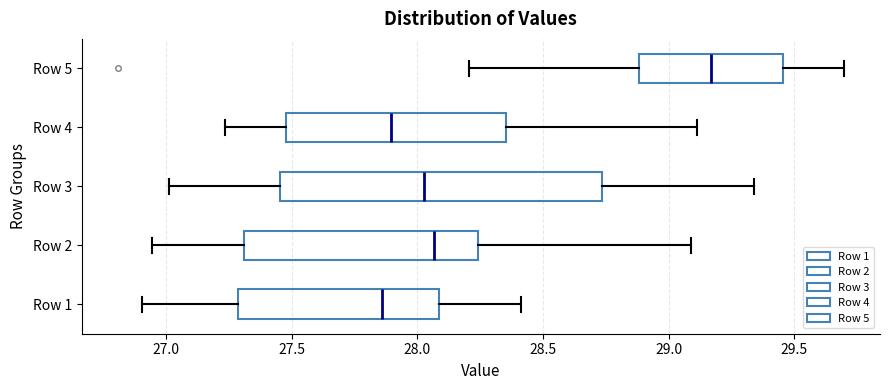

Reading bottom to top, read every box against the x-axis: the position of its median line, the range the box covers, and the ends of its whiskers. The values are not printed on the chart, so give them approximately, as read against the axis.

Row 1: median 27.85, box 27.30 to 28.10, whiskers 26.90 to 28.40
Row 2: median 28.05, box 27.30 to 28.25, whiskers 26.95 to 29.10
Row 3: median 28.05, box 27.45 to 28.75, whiskers 27.00 to 29.35
Row 4: median 27.90, box 27.50 to 28.35, whiskers 27.25 to 29.10
Row 5: median 29.15, box 28.90 to 29.45, whiskers 28.20 to 29.70